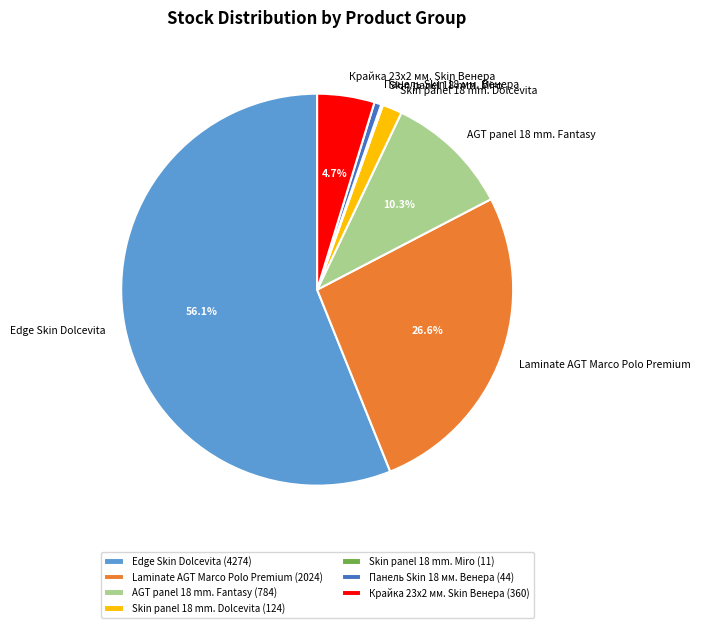

What percentage is NOT represented by Edge Skin Dolcevita?

43.9%